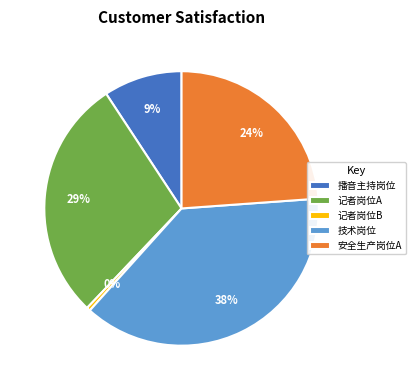

What is the smallest slice in the pie chart?

记者岗位B